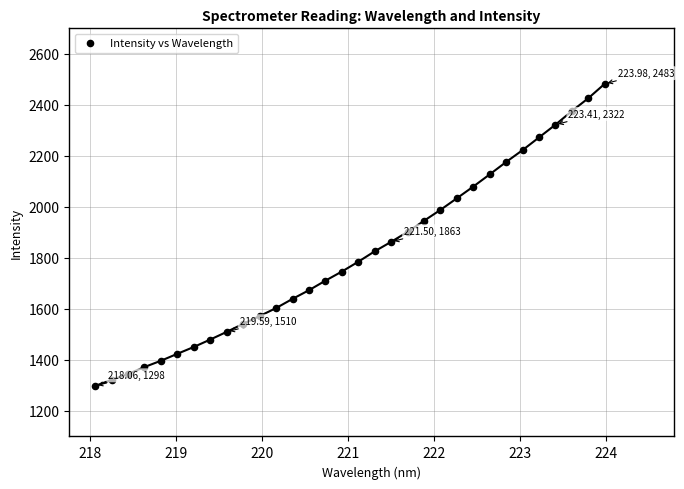

What is the range of Y values (max minus min)?

1184.5